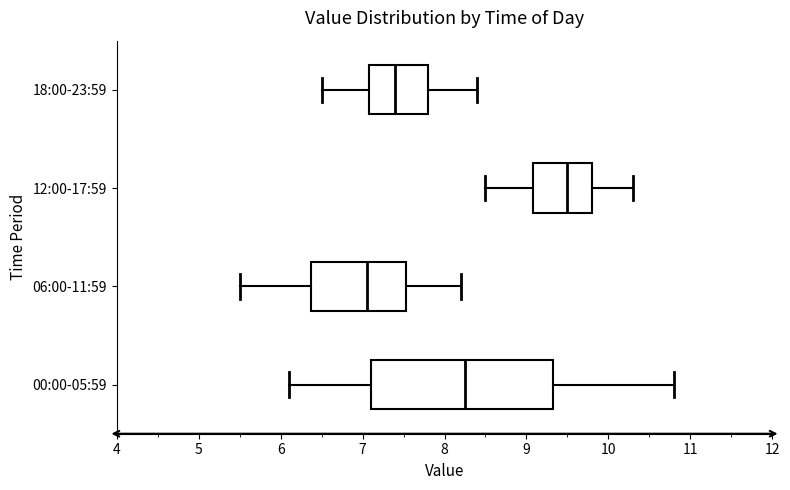

Which box is the widest, from its left edge to its right edge?

00:00-05:59